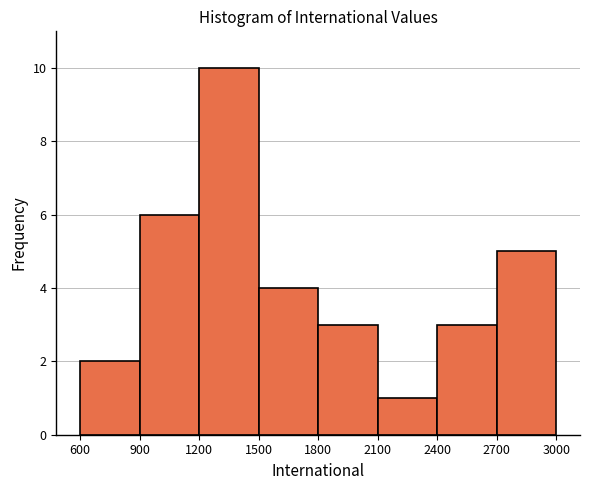

Reading left to right, transcribe this chart: for each bar, give the range it covers on the x-axis and its height. The values are not printed on the chart, so give them approximately, as read against the axis.

600 to 900: 2
900 to 1200: 6
1200 to 1500: 10
1500 to 1800: 4
1800 to 2100: 3
2100 to 2400: 1
2400 to 2700: 3
2700 to 3000: 5